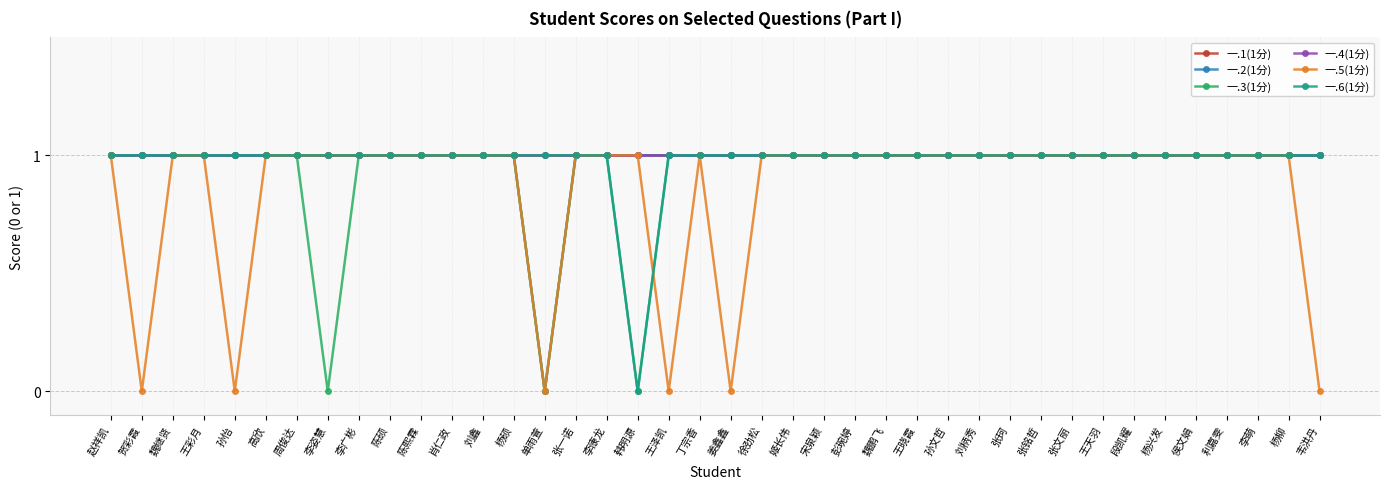

Is this an area chart (filled region under the line)?

No